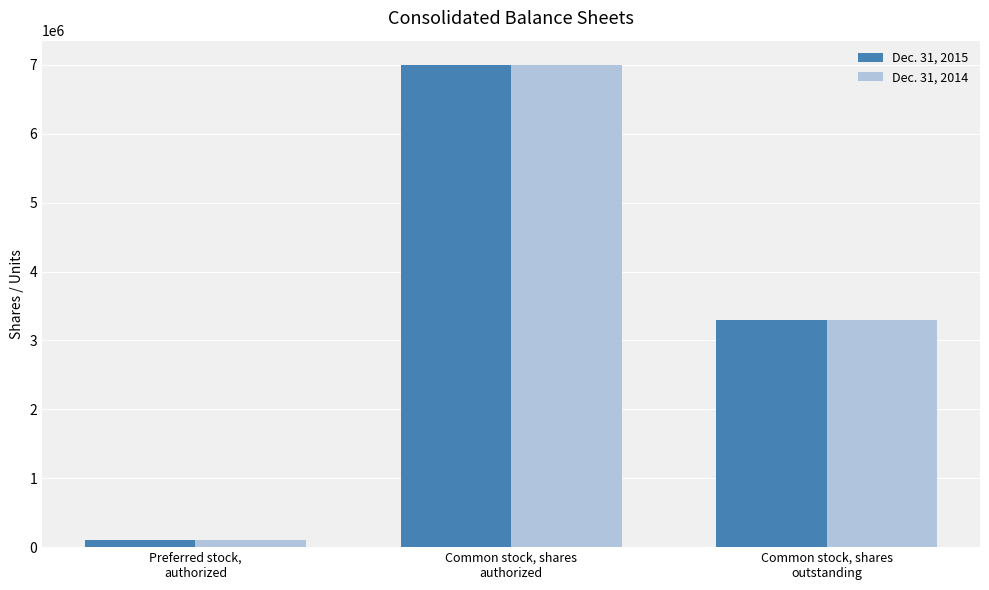

Reading left to right, what are all the values shown in this chart?

Dec. 31, 2015: 100000	7000000	3295228
Dec. 31, 2014: 100000	7000000	3295834